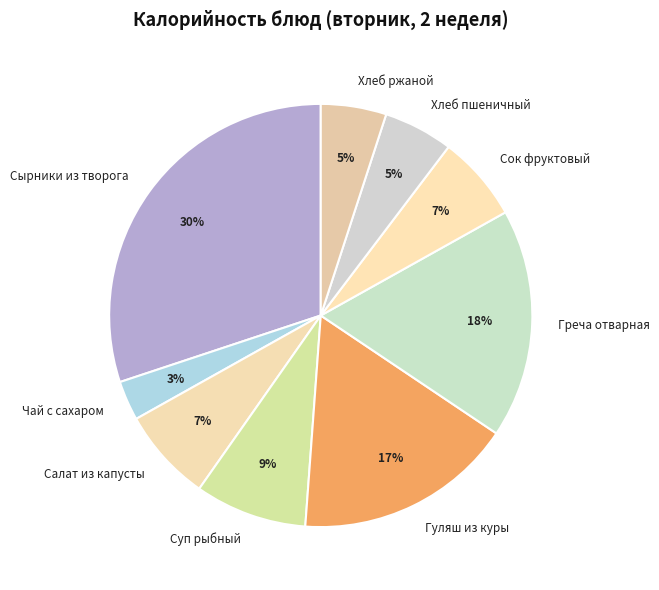

Which category has the smallest portion of the pie?

Чай с сахаром